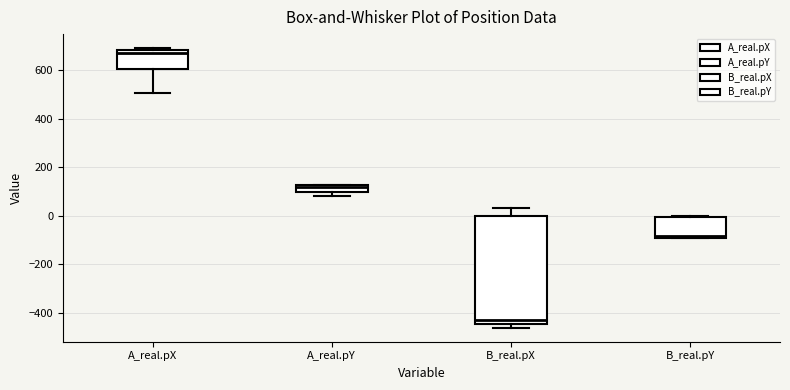

Which box has the highest median line?

A_real.pX